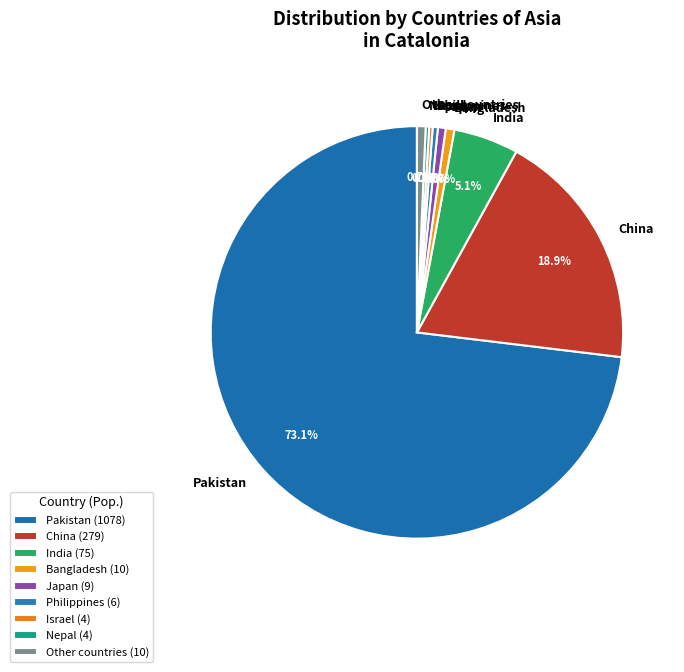

Which slice represents more than half of the pie?

Pakistan